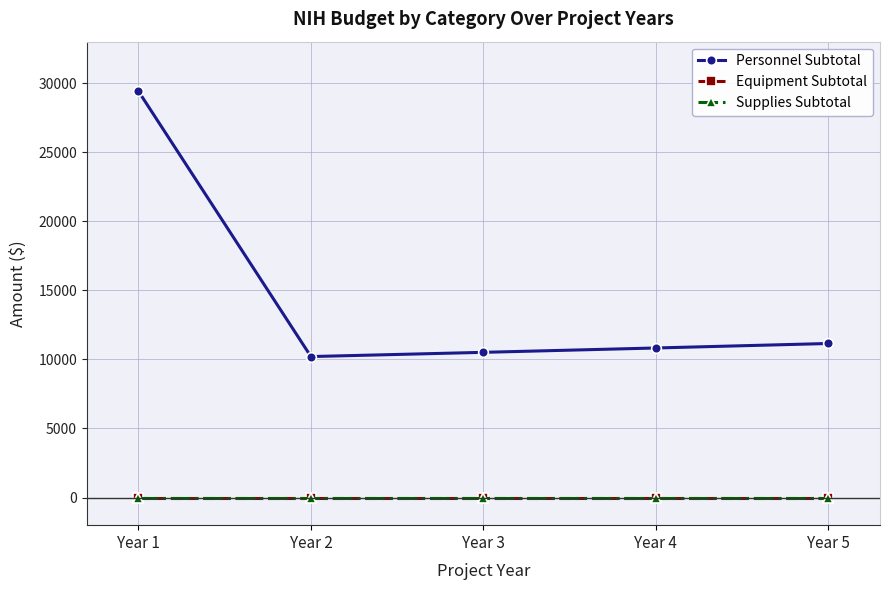

Rank the categories by Supplies Subtotal value from highest to lowest.

Year 1, Year 2, Year 3, Year 4, Year 5